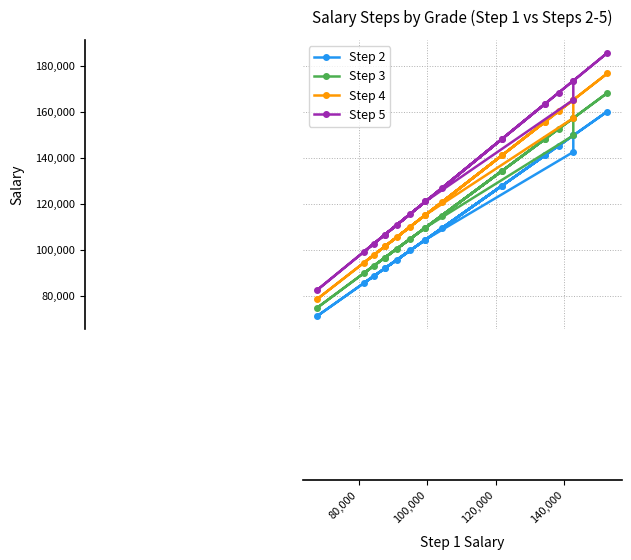

Does the chart have visible grid lines?

Yes